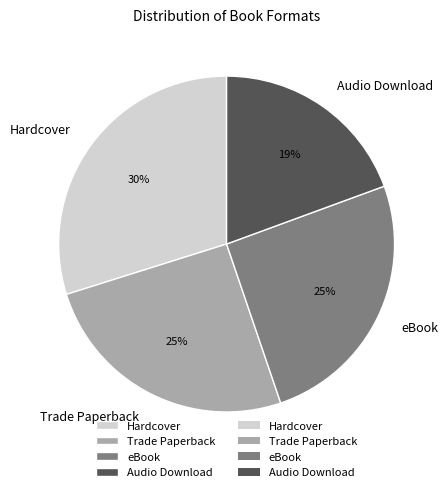

Is there any slice that represents more than half of the pie?

No